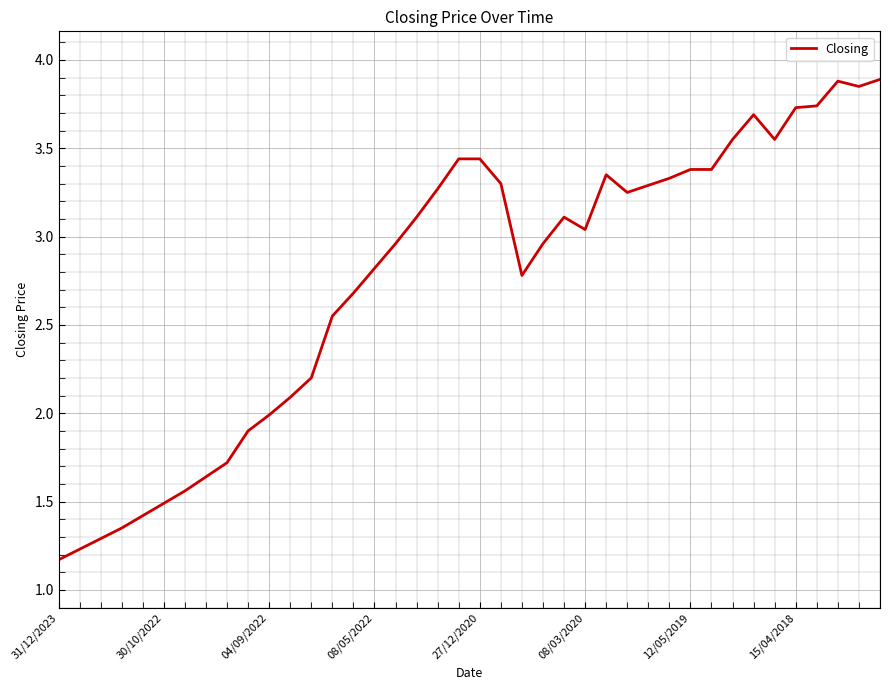

What is the difference between the second highest and minimum values?

2.7